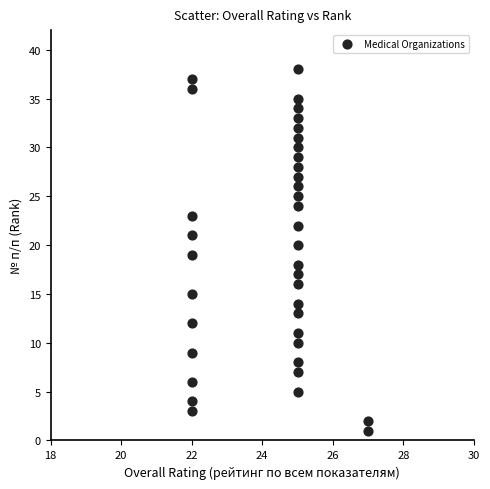

What is the range of Y values (max minus min)?

37